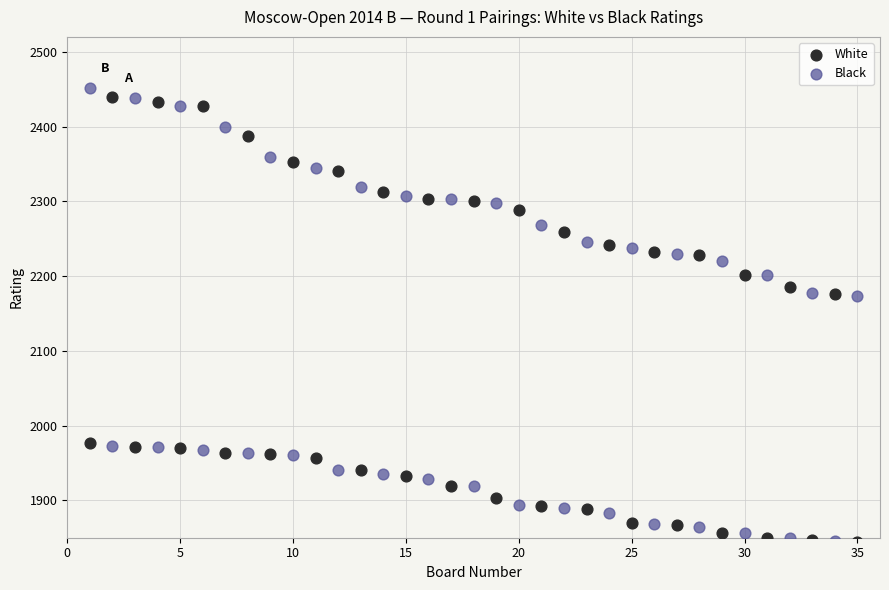

What is the X range (max minus min) for the scatter plot?

34